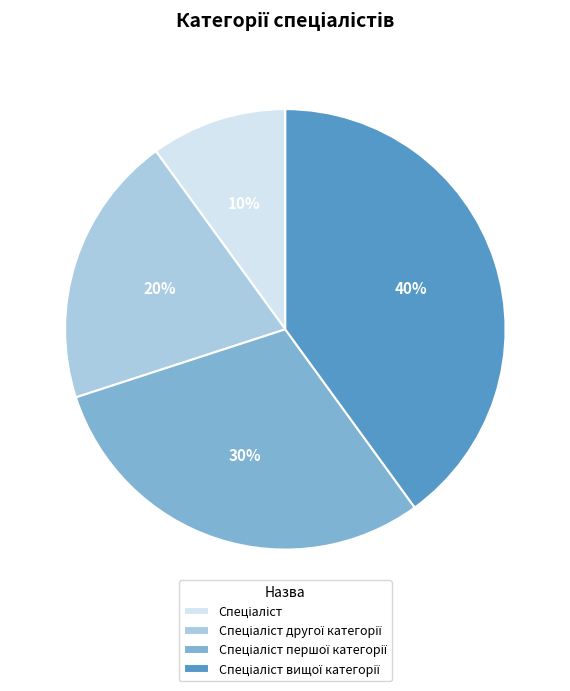

Is there any slice that represents more than half of the pie?

No